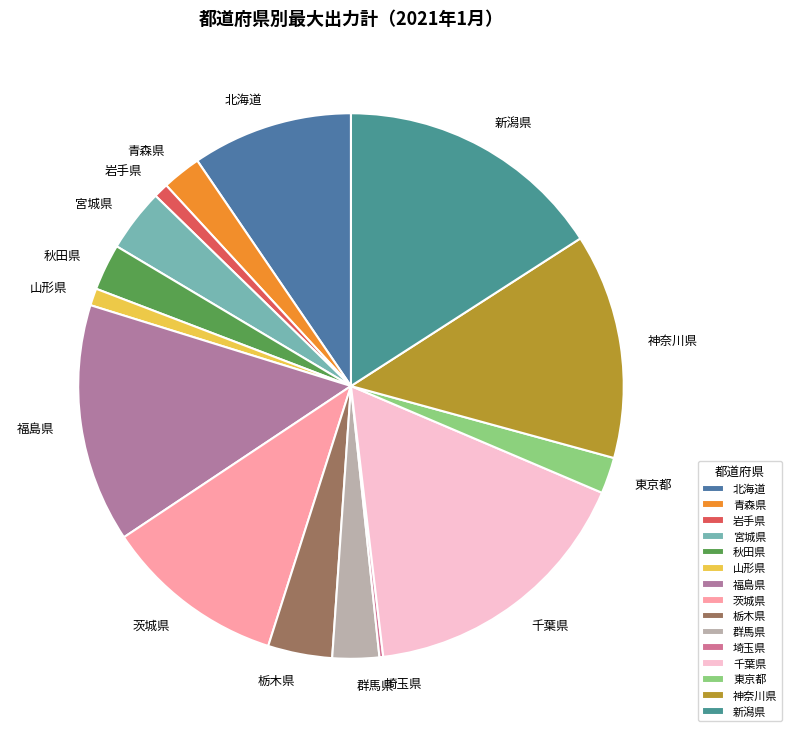

Which has a higher value, 栃木県 or 山形県?

栃木県